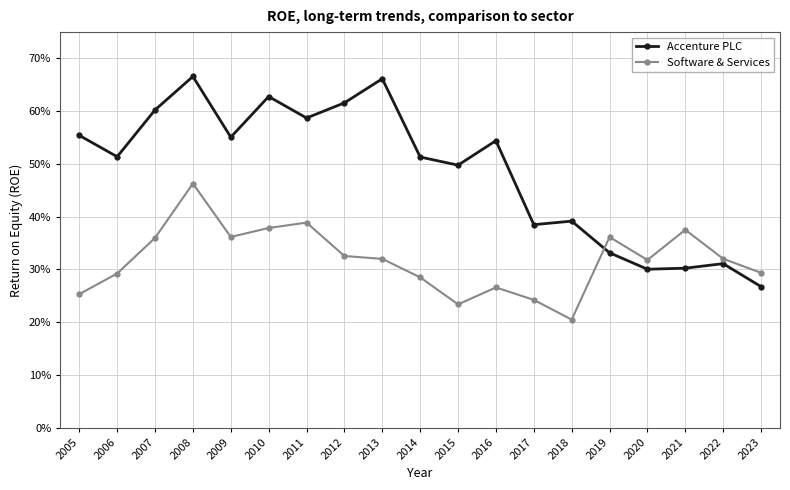

How many Software & Services values are between 0 and 1?

19